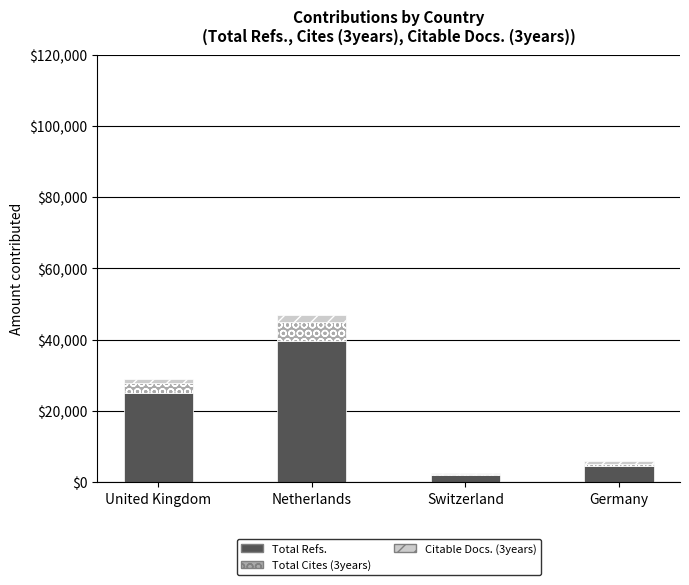

At which label is Total Refs. closest to 20788?

United Kingdom